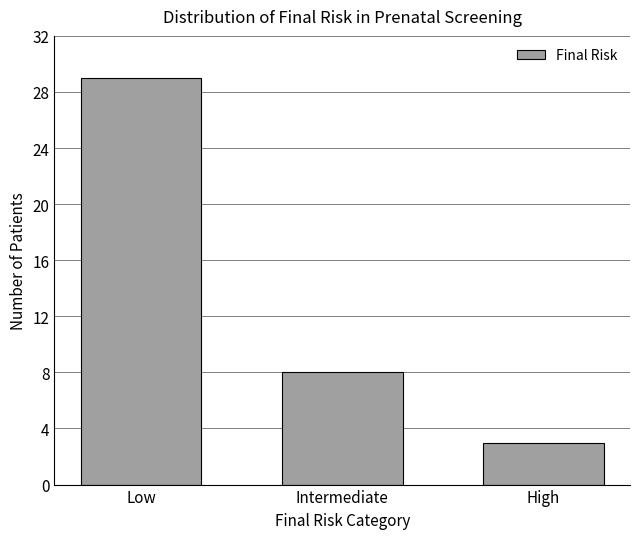

Reading right to left, extract all data points from this chart.

High=3	Intermediate=8	Low=29